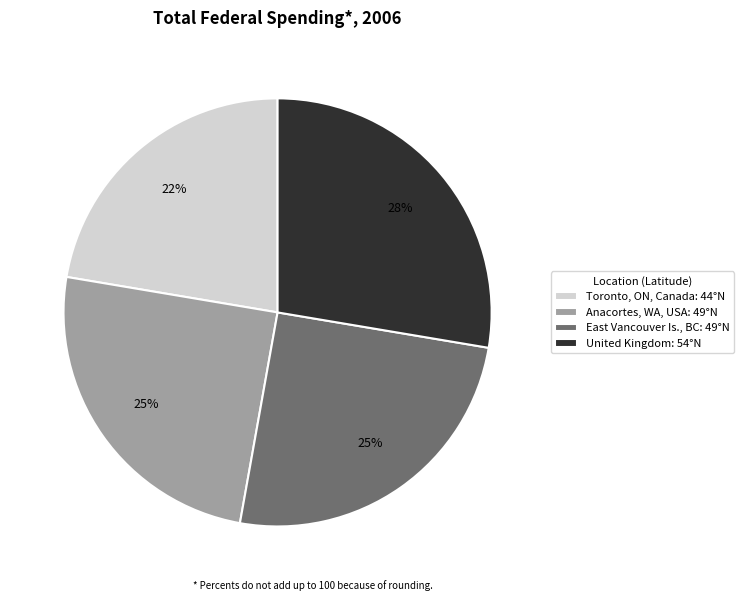

To the nearest percent, what is the combined percentage of East Vancouver Is., BC: 49°N and Anacortes, WA, USA: 49°N?

50%